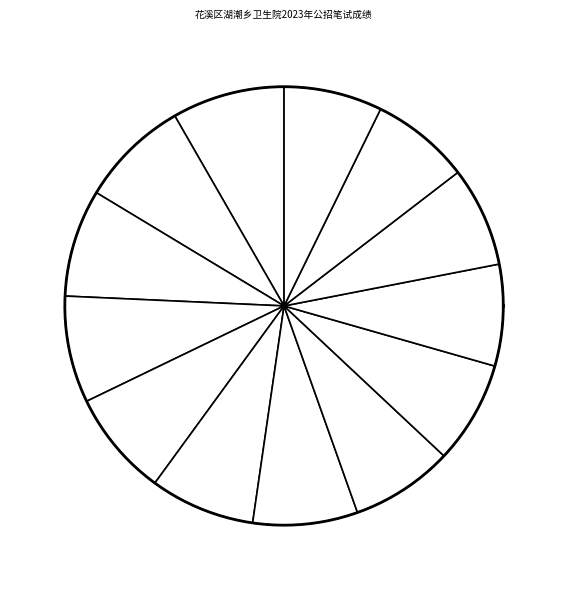

What percentage is NOT represented by 12101835027?

92.3%